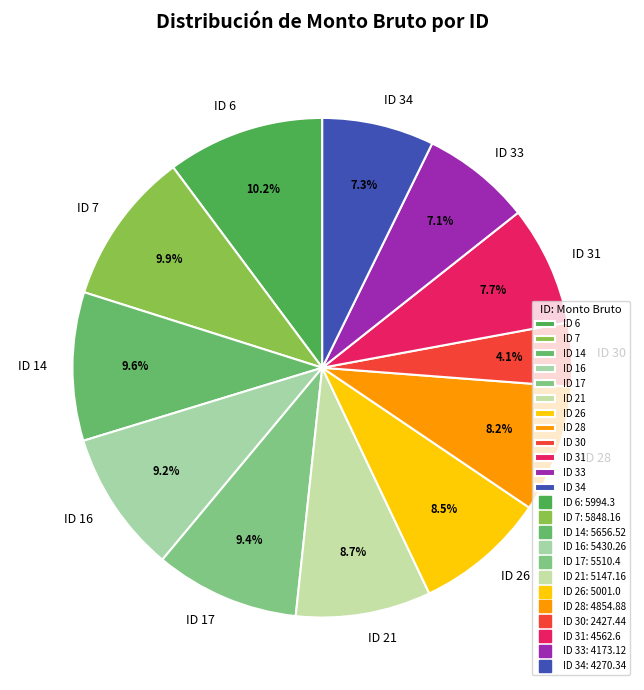

True or false: ID 17 accounts for 24% of the total.

False